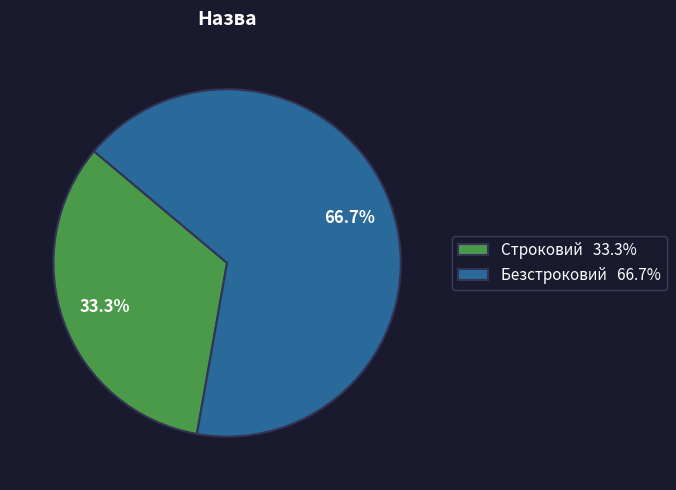

To the nearest percent, what is the combined percentage of Безстроковий and Строковий?

100%